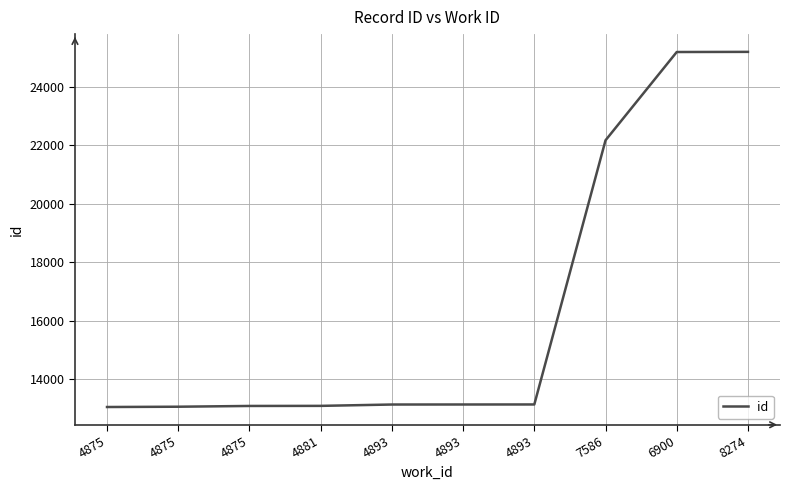

What is the label of the 3rd point from the right?

7586